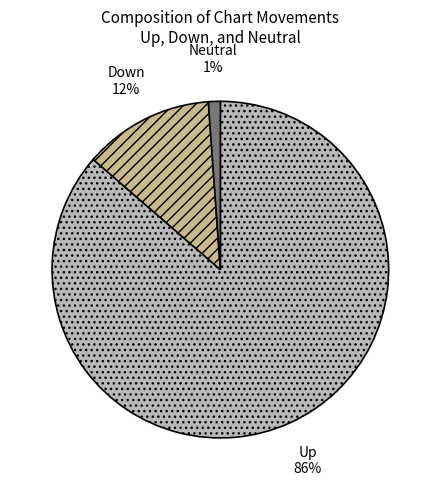

What is the majority slice?

Up